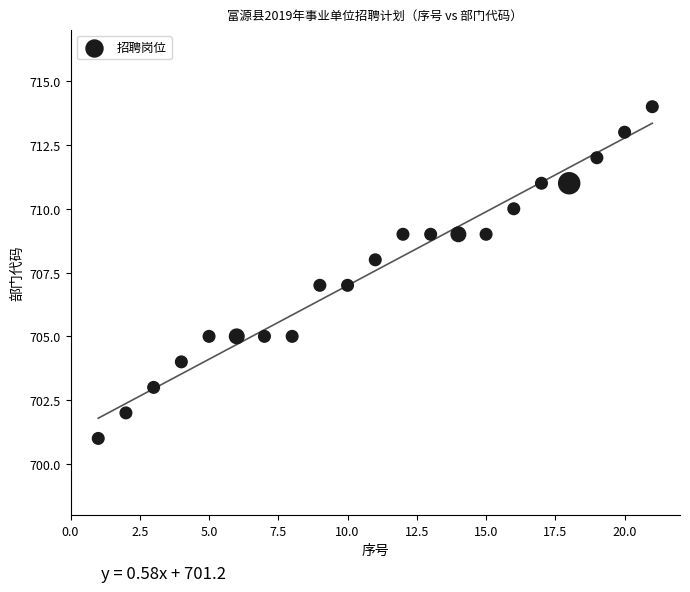

What is the range of X values (max minus min)?

20